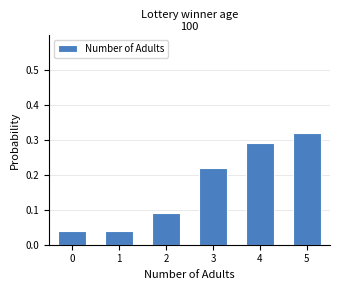

How many values are between 0 and 1?

6